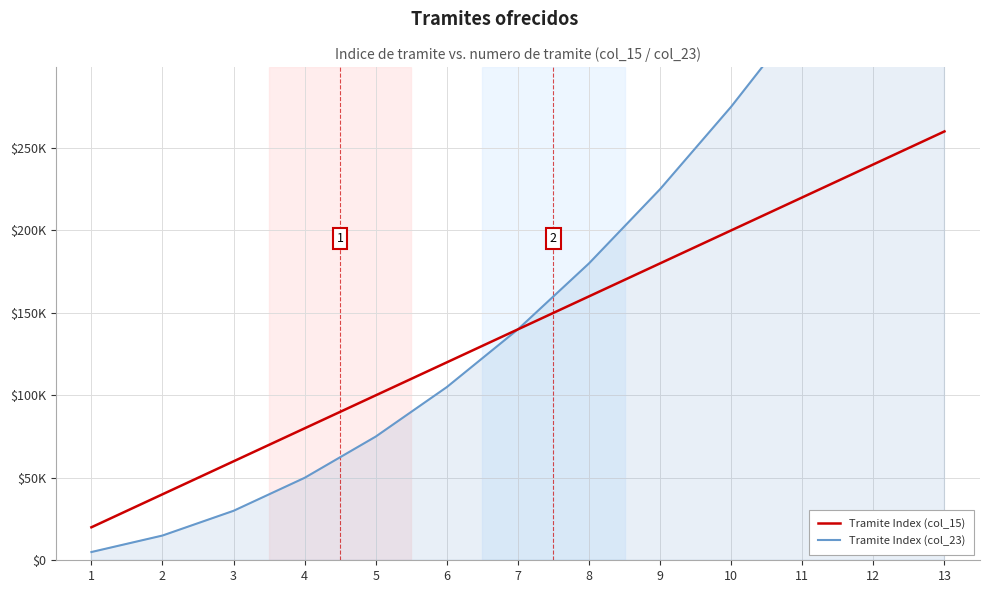

What is the value of the Tramite Index (col_15) point at the 11th from the left?

220000